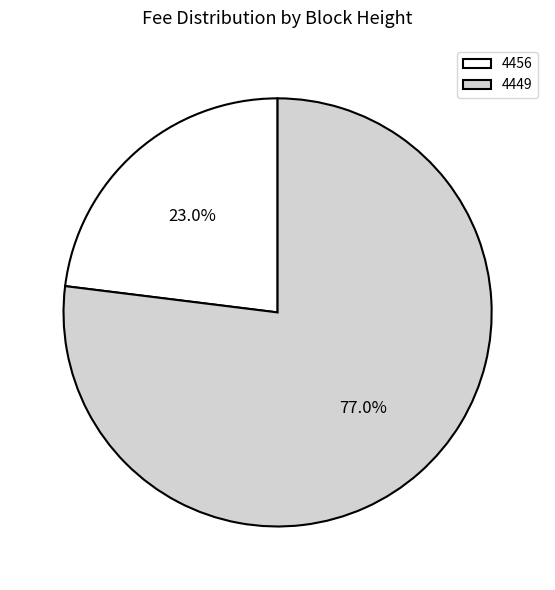

Count the number of slices in the pie.

2